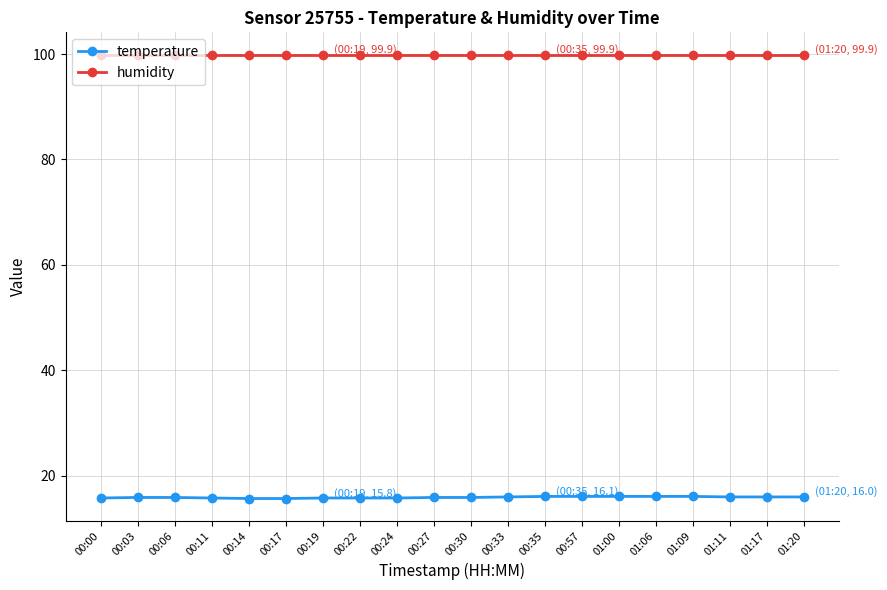

Which series has the largest total across all categories?

humidity